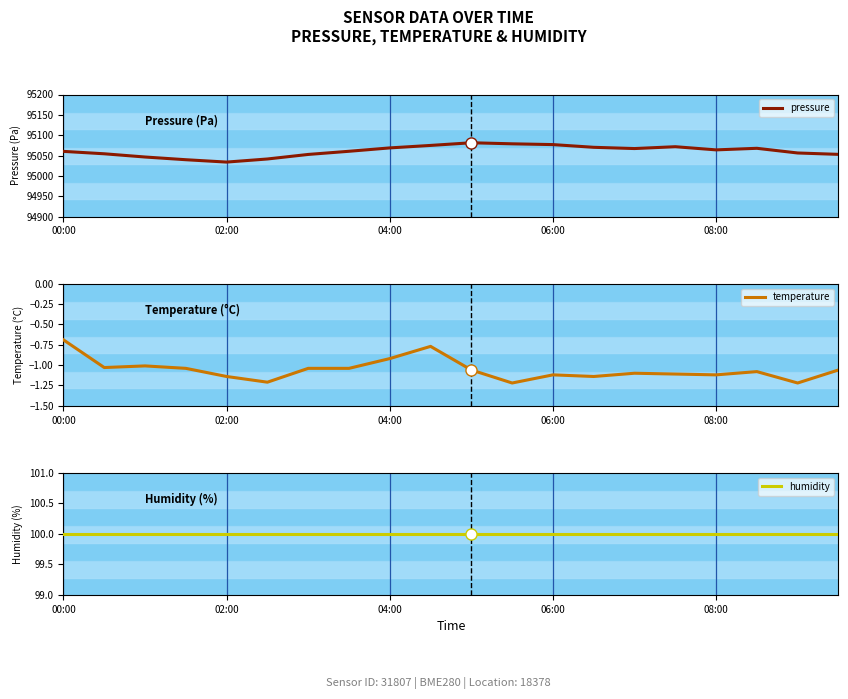

At which label does temperature reach its peak?

00:00